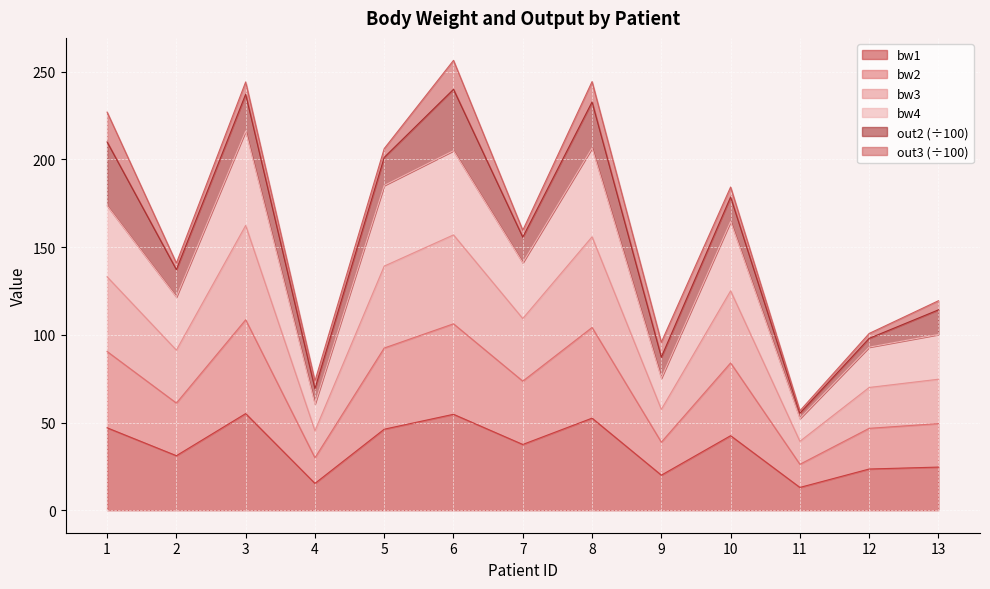

The bw1 series shows 82.1 at 8. True or false?

False